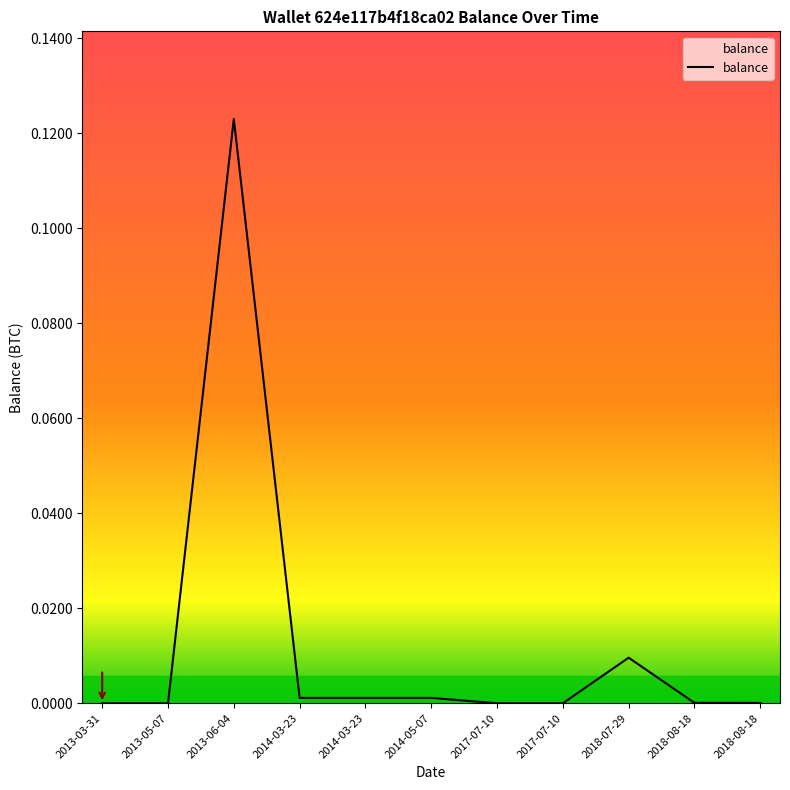

Reading left to right, what are all the values shown in this chart?

2013-03-31=0.0	2013-05-07=0.0	2013-06-04=0.1	2014-03-23=0.0	2014-03-23=0.0	2014-05-07=0.0	2017-07-10=0.0	2017-07-10=0.0	2018-07-29=0.0	2018-08-18=0.0	2018-08-18=0.0